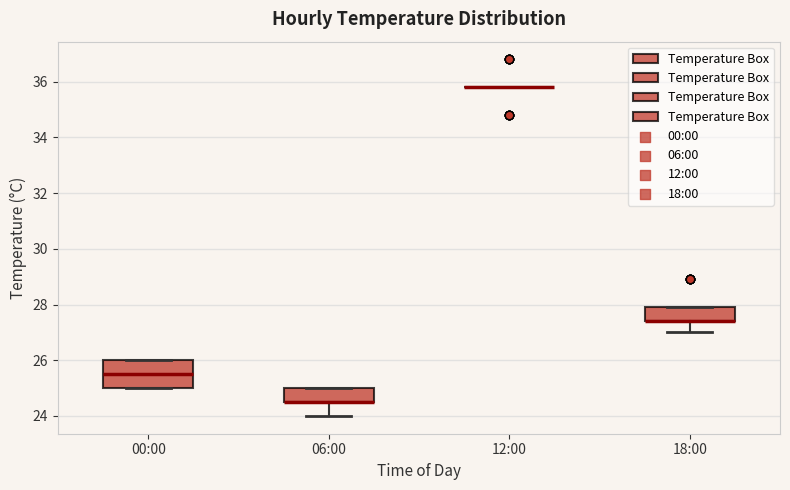

Where is the lower edge of the box for 06:00 on the y-axis? The values are not printed on the chart, so give them approximately, as read against the axis.

24.6